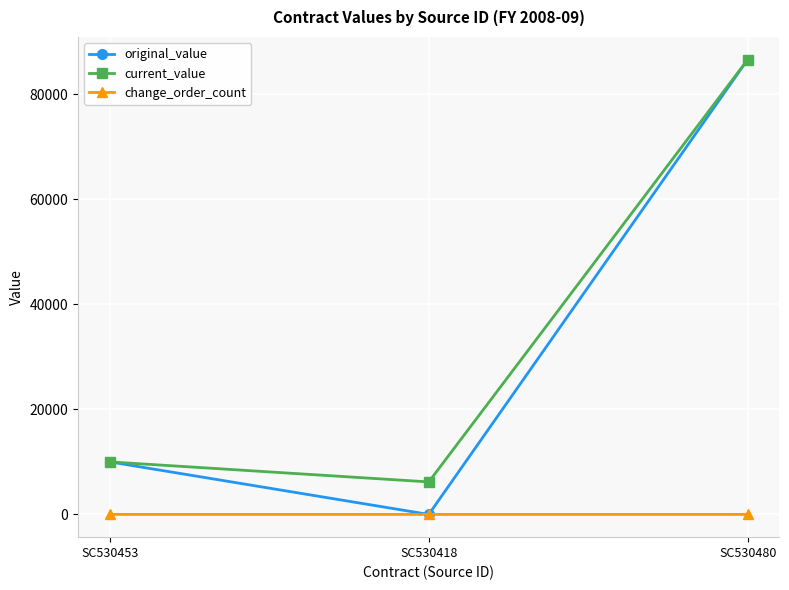

At how many categories does at least one series exceed 55009?

1